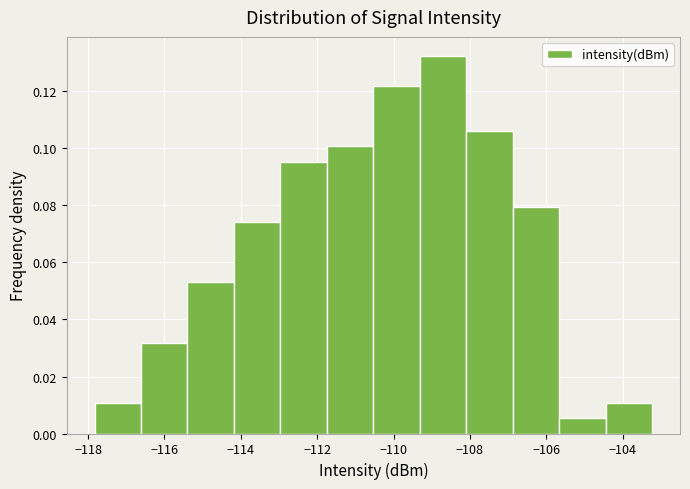

Which range on the x-axis has the tallest bar?

-109.4 to -108.0